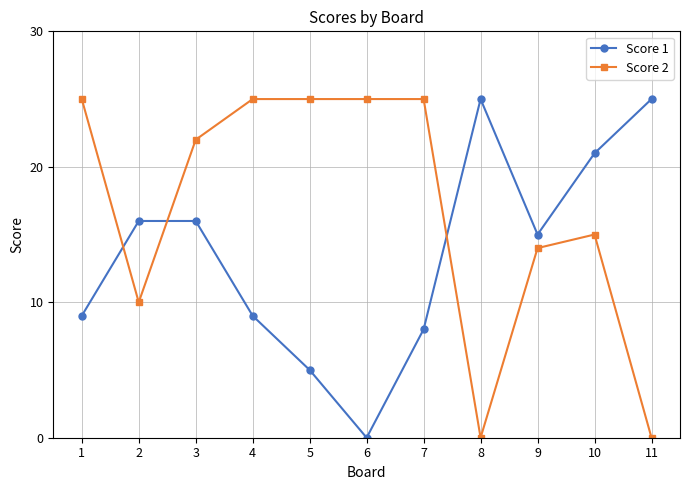

Which series has the largest total across all categories?

Score 2